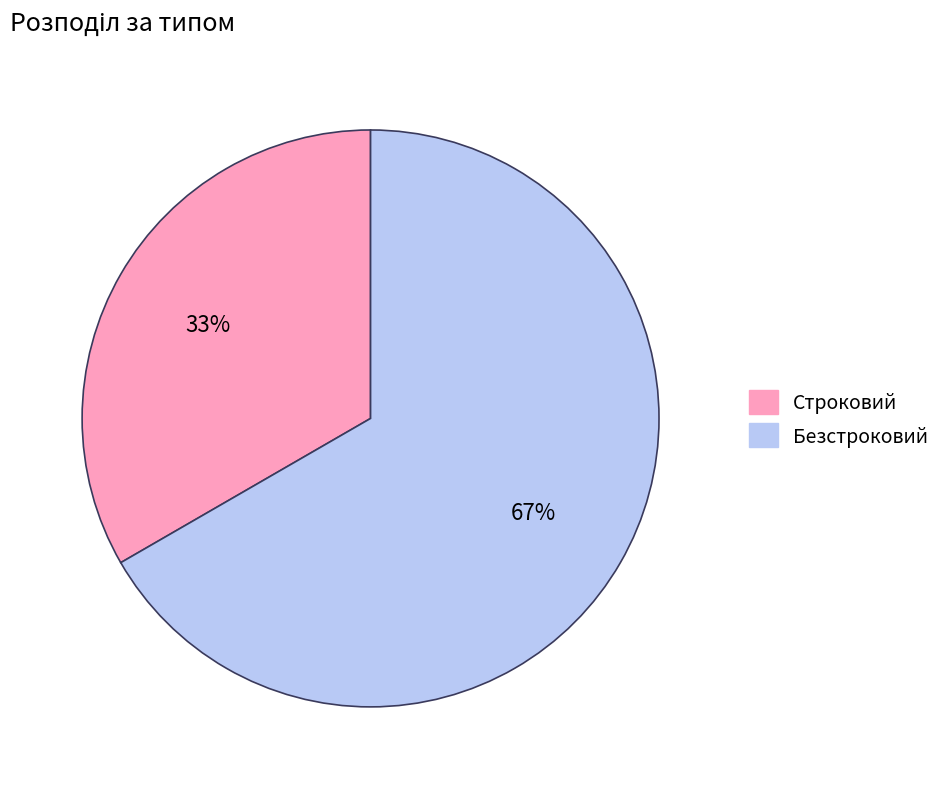

Rank the categories by value from highest to lowest.

Безстроковий, Строковий